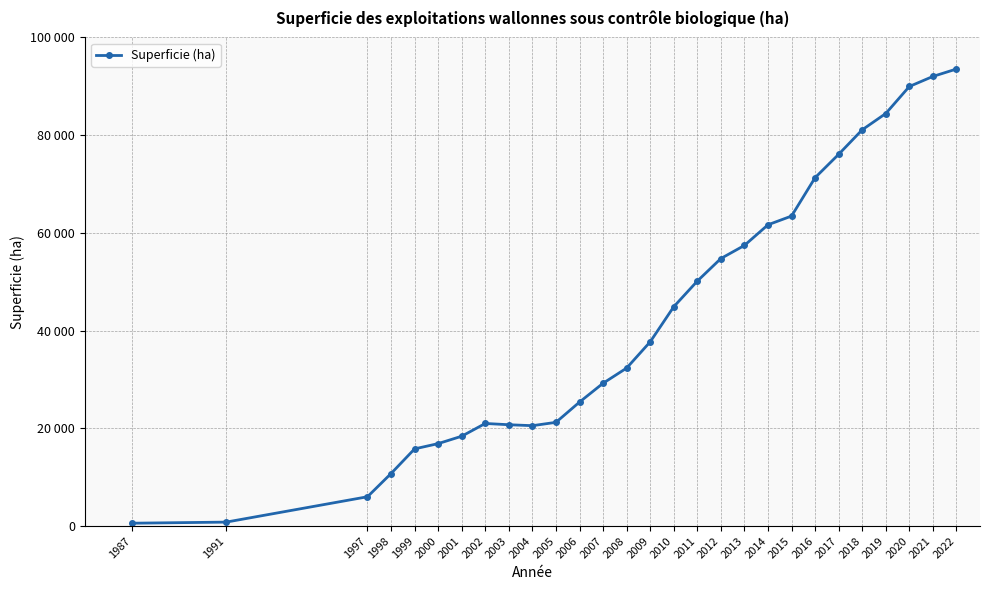

Reading right to left, what are all the values shown in this chart?

93526	92008	89951	84422	81087	76073	71289	63437	61651	57427	54745	50125	44878	37695	32330	29222	25367	21225	20542	20736	20995	18384	16872	15792	10745	5998	807	583